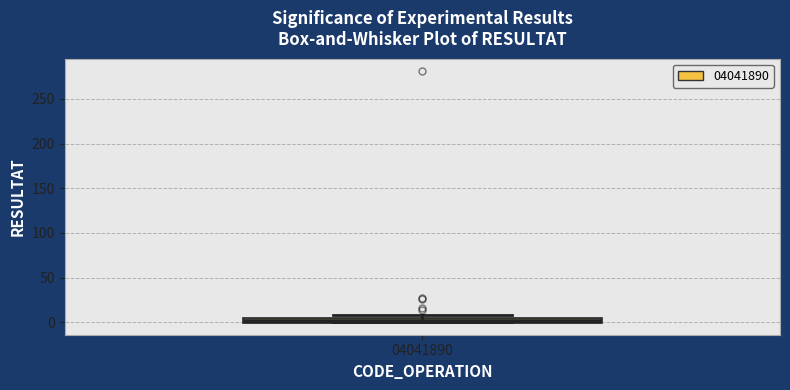

Where is the lower edge of the box at x = 04041890 on the y-axis? The values are not printed on the chart, so give them approximately, as read against the axis.

0